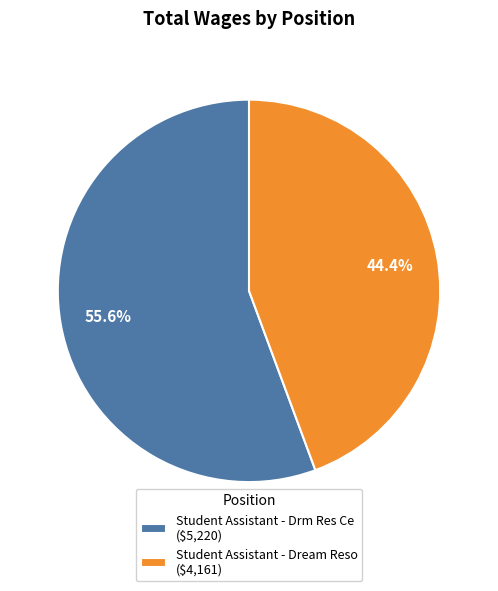

True or false: Student Assistant - Drm Res Ce accounts for 56% of the total.

True